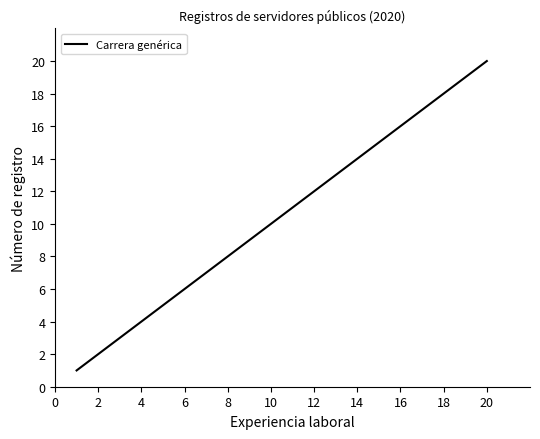

What is the difference between the maximum and minimum values?

19